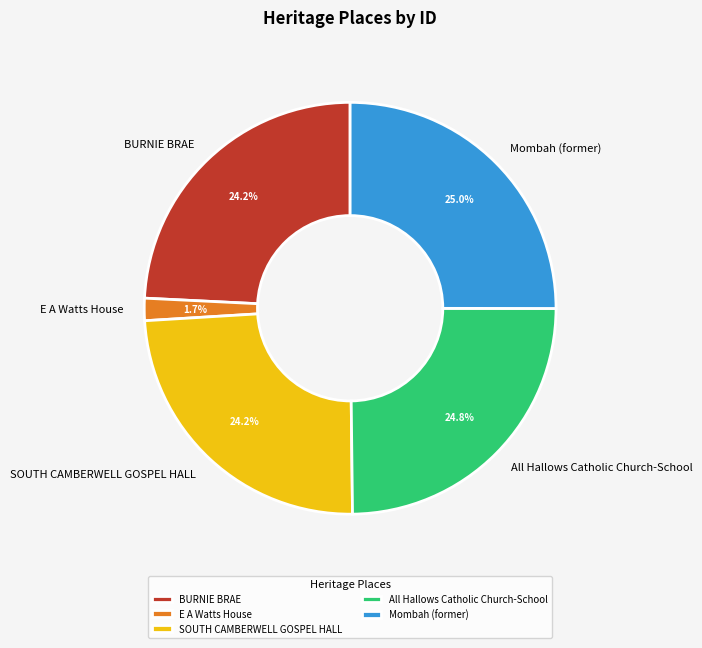

Does All Hallows Catholic Church-School represent more than half of the total?

No